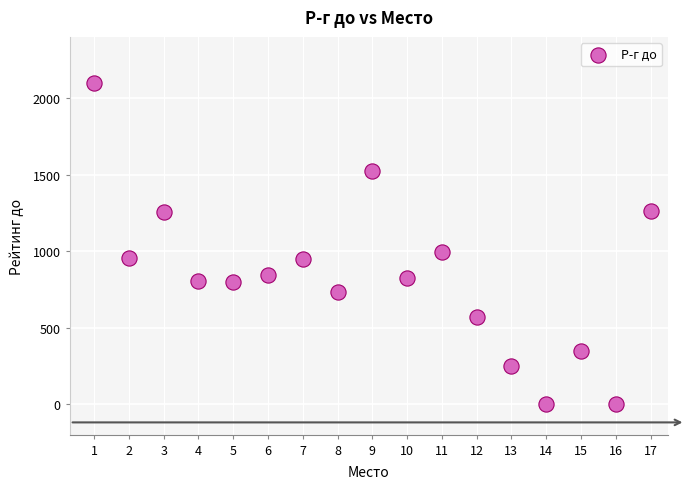

What Y value in the scatter plot is closest to 1049?

997